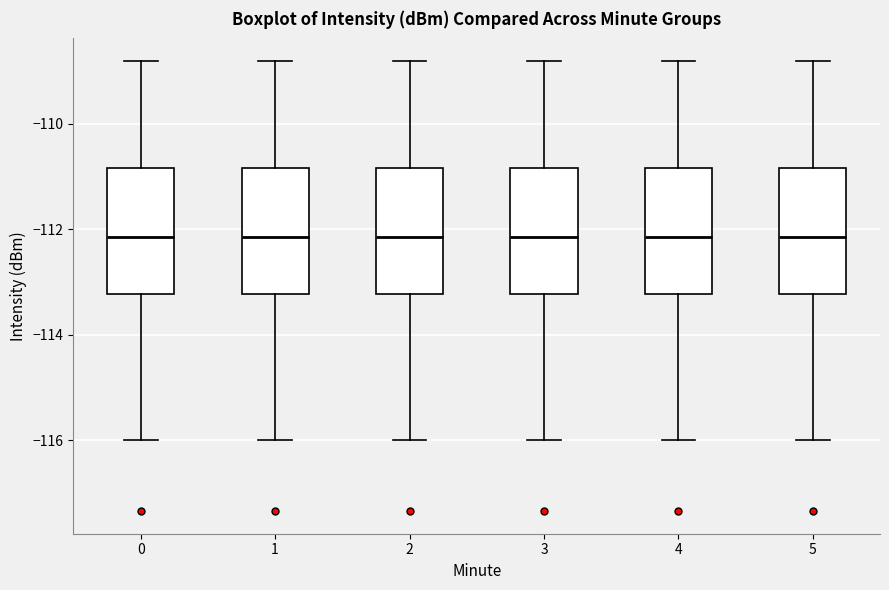

Reading left to right, transcribe this box plot: for each box, give where its median line is, the range the box spans, and where its two whiskers end, as read against the y-axis. The values are not printed on the chart, so give them approximately, as read against the axis.

0: median -112.2, box -113.2 to -110.8, whiskers -116.0 to -108.8
1: median -112.2, box -113.2 to -110.8, whiskers -116.0 to -108.8
2: median -112.2, box -113.2 to -110.8, whiskers -116.0 to -108.8
3: median -112.2, box -113.2 to -110.8, whiskers -116.0 to -108.8
4: median -112.2, box -113.2 to -110.8, whiskers -116.0 to -108.8
5: median -112.2, box -113.2 to -110.8, whiskers -116.0 to -108.8